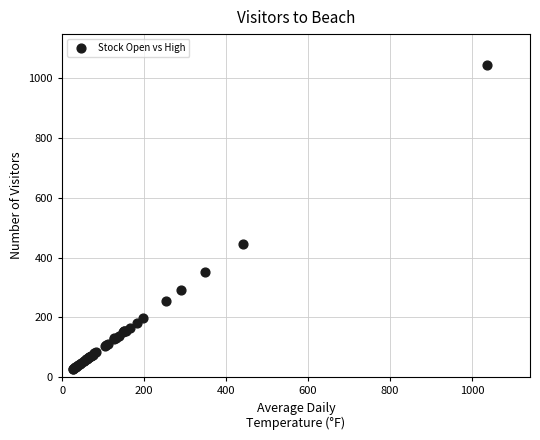

What Y value in the scatter plot is closest to 534?

445.4